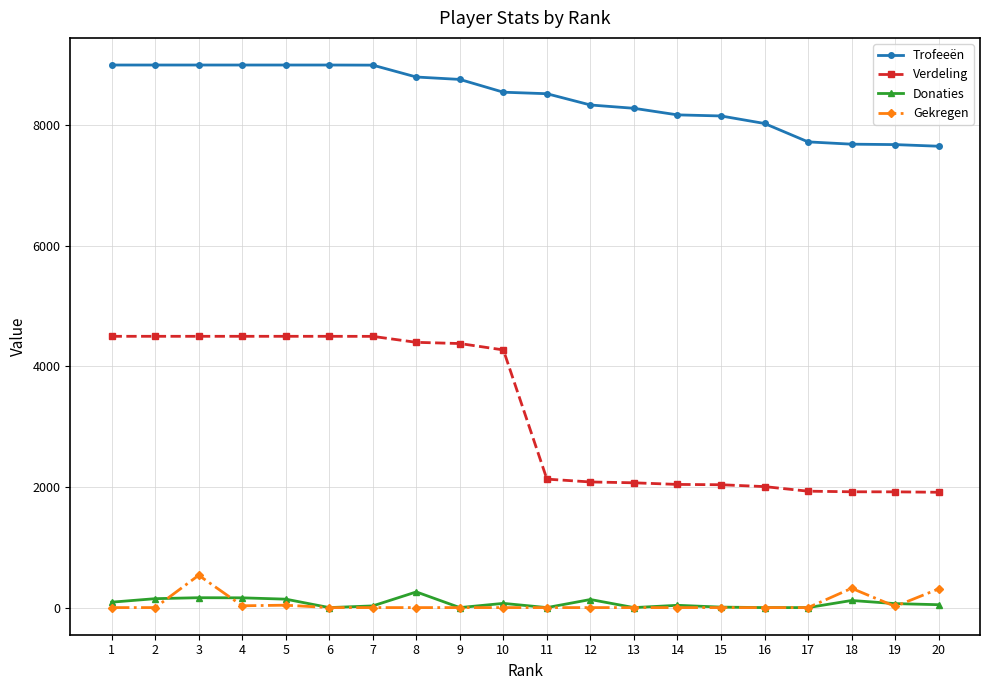

Where is the first local maximum for Gekregen?

3